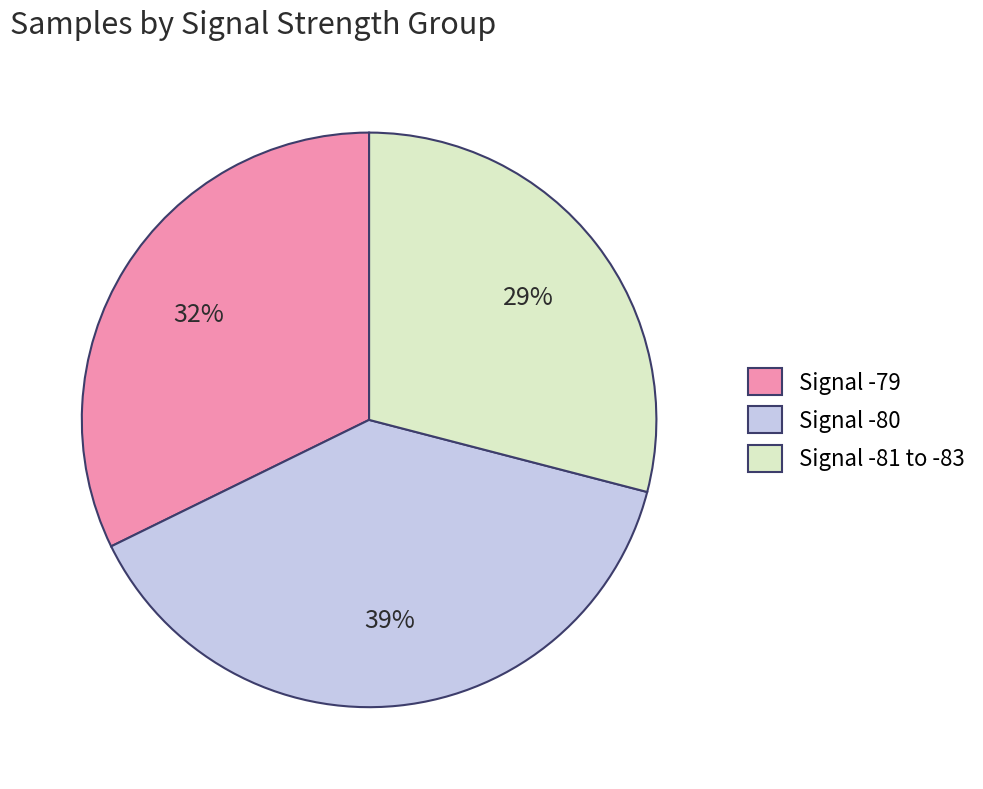

Is Signal -80 the majority of the pie?

No